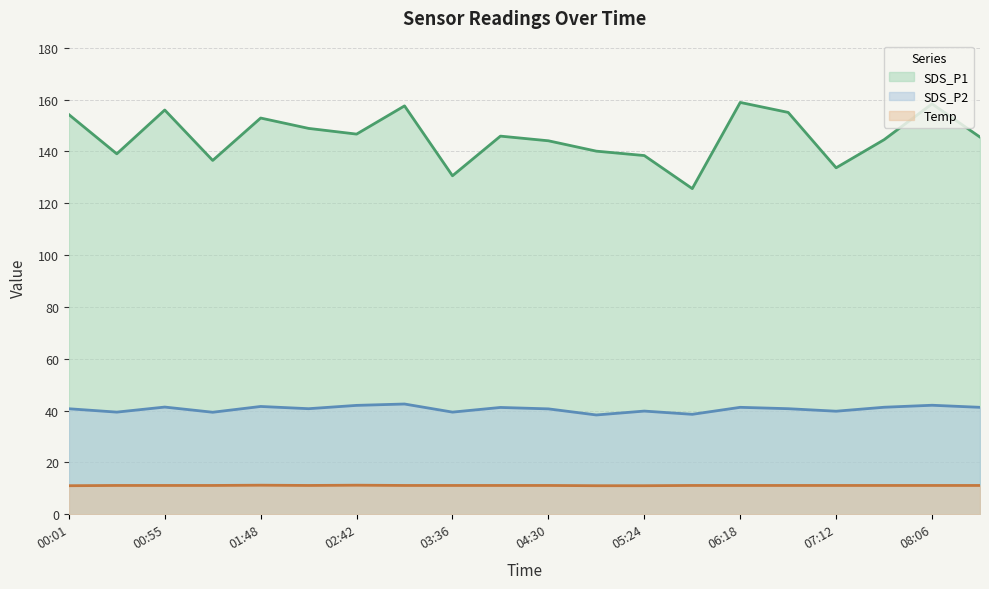

Which series has the largest total across all categories?

SDS_P1